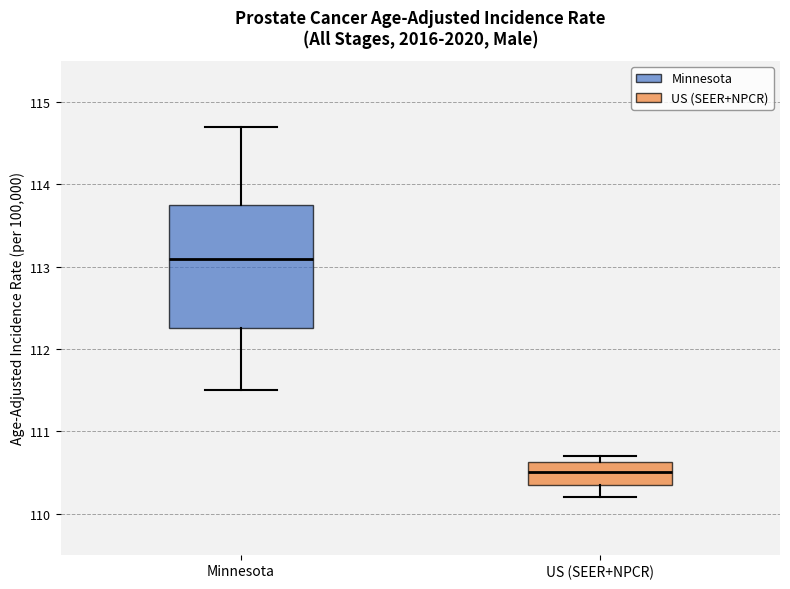

Reading left to right, transcribe this box plot: for each box, give where its median line is, the range the box spans, and where its two whiskers end, as read against the y-axis. The values are not printed on the chart, so give them approximately, as read against the axis.

Minnesota: median 113.1, box 112.3 to 113.8, whiskers 111.5 to 114.7
US (SEER+NPCR): median 110.5, box 110.4 to 110.6, whiskers 110.2 to 110.7